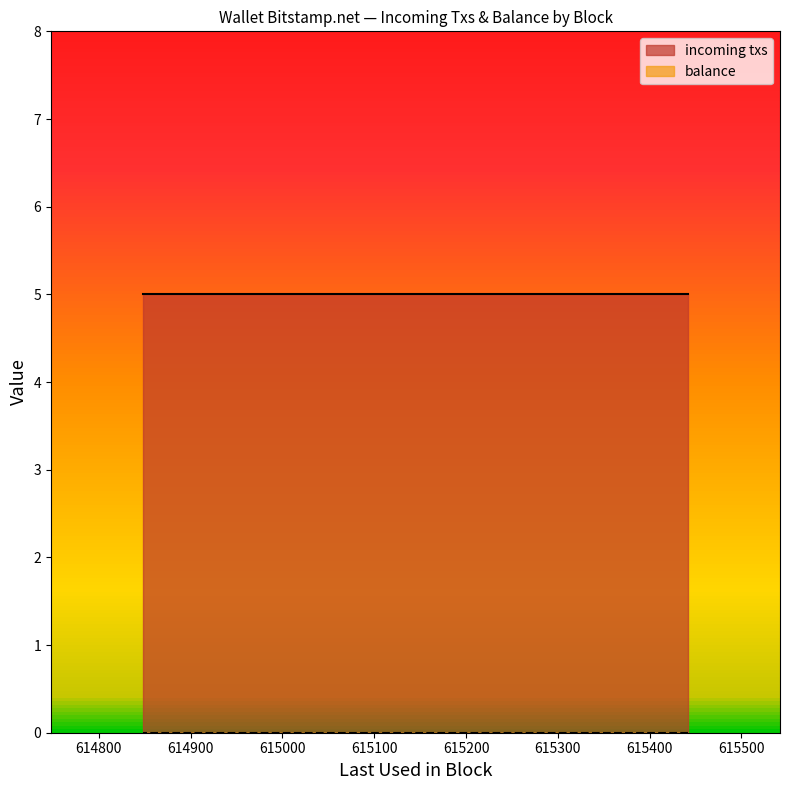

Count the number of data series in this chart.

2